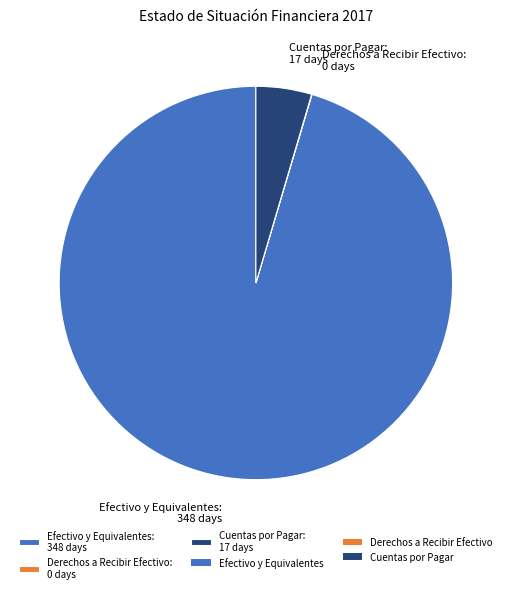

Is there a majority slice in this chart?

Yes